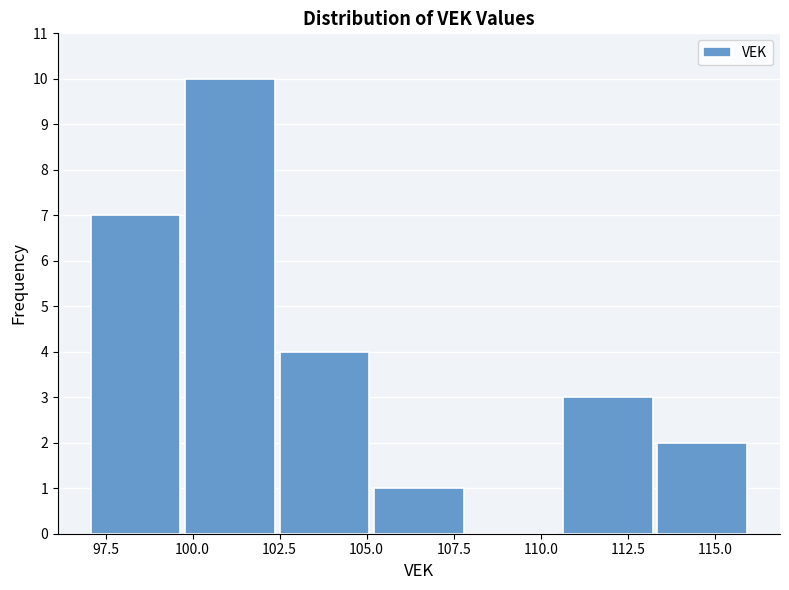

What is the height of the bar covering 105.0 to 108.0 on the x-axis? Neither the bar edges nor the heights are printed on the chart, so give them approximately, as read against the axes.

1